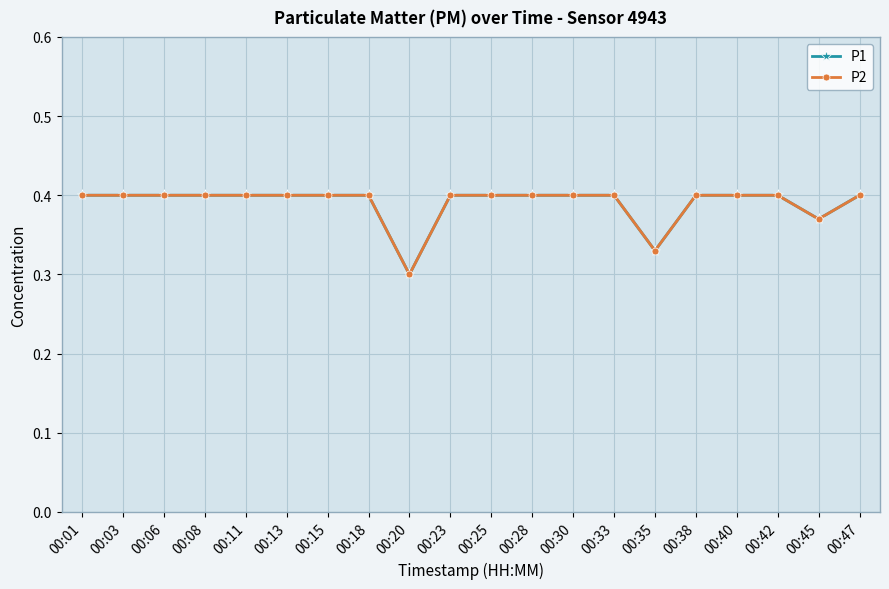

Is this an area chart (filled region under the line)?

No